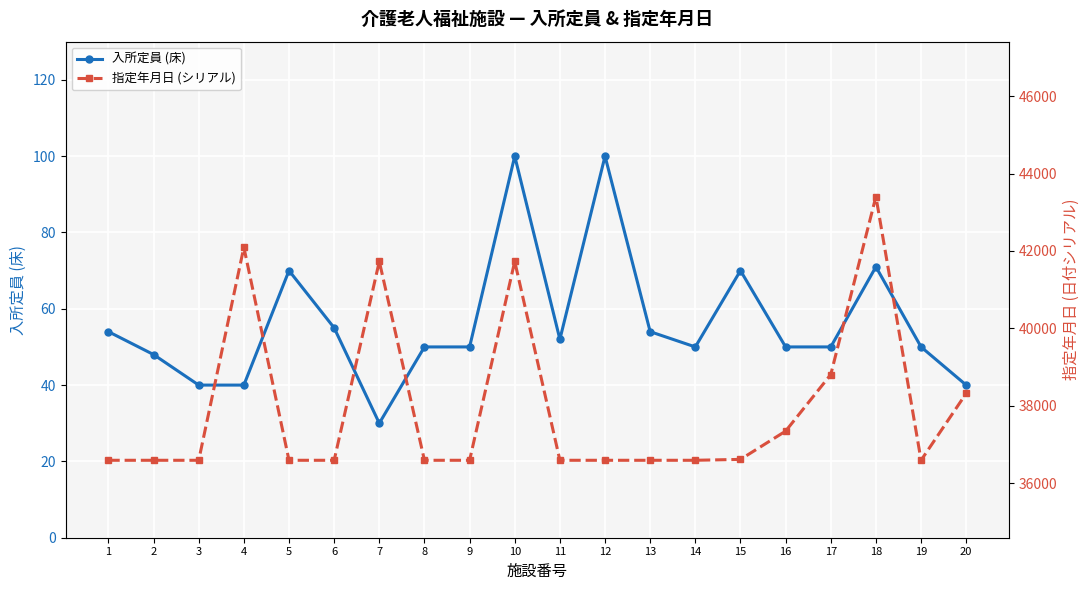

How many lines are shown in the chart?

2